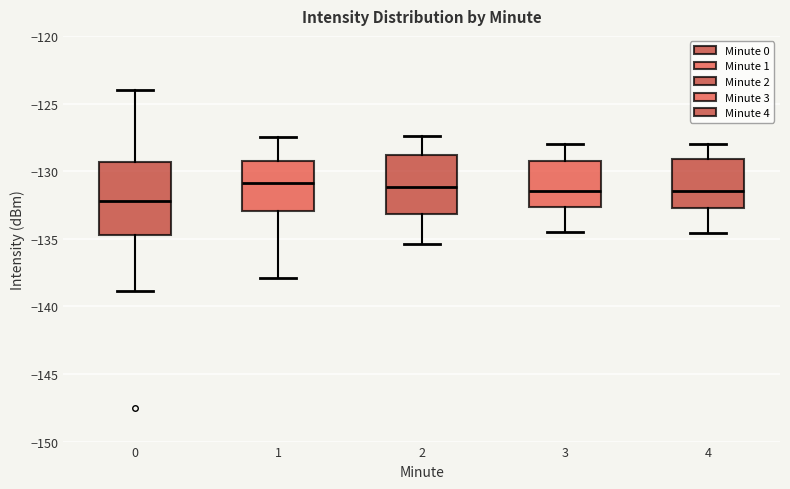

Reading left to right, read every box against the y-axis: the position of its median line, the range the box covers, and the ends of its whiskers. The values are not printed on the chart, so give them approximately, as read against the axis.

0: median -132.0, box -134.5 to -129.5, whiskers -139.0 to -124.0
1: median -131.0, box -133.0 to -129.5, whiskers -138.0 to -127.5
2: median -131.0, box -133.0 to -129.0, whiskers -135.5 to -127.5
3: median -131.5, box -132.5 to -129.0, whiskers -134.5 to -128.0
4: median -131.5, box -132.5 to -129.0, whiskers -134.5 to -128.0